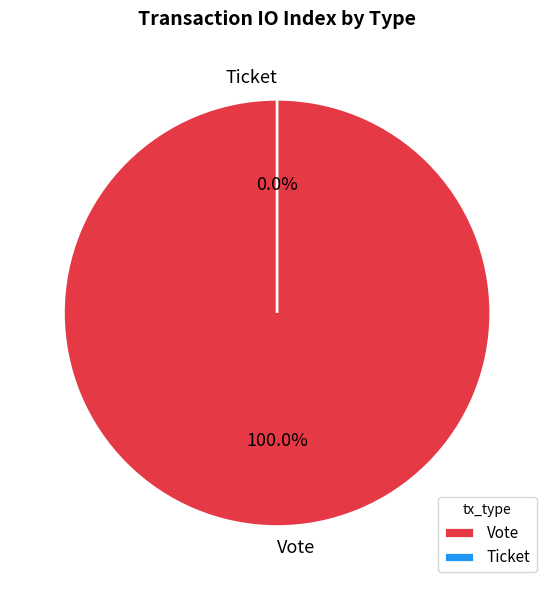

True or false: Ticket accounts for 0% of the total.

True